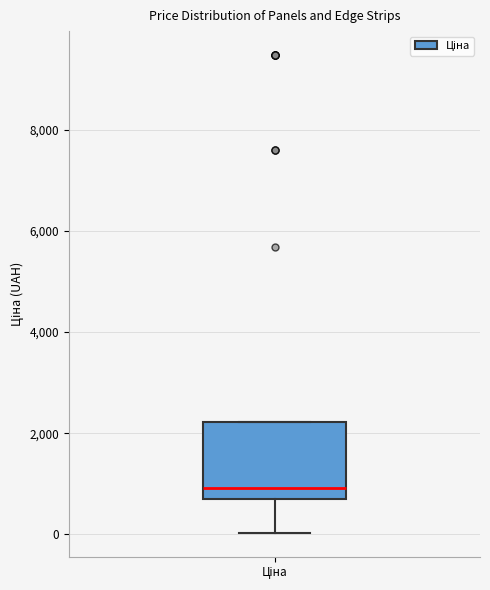

Transcribe this box plot: give where the median line is, the range the box spans, and where the two whiskers end, as read against the y-axis. The values are not printed on the chart, so give them approximately, as read against the axis.

median 1000, box 600 to 2200, whiskers 0 to 2200